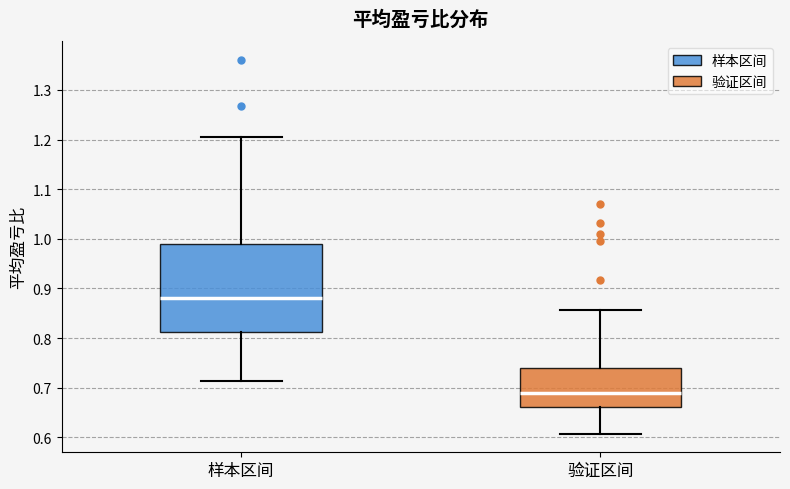

Reading left to right, read every box against the y-axis: the position of its median line, the range the box covers, and the ends of its whiskers. The values are not printed on the chart, so give them approximately, as read against the axis.

样本区间: median 0.88, box 0.81 to 0.99, whiskers 0.71 to 1.21
验证区间: median 0.69, box 0.66 to 0.74, whiskers 0.61 to 0.86